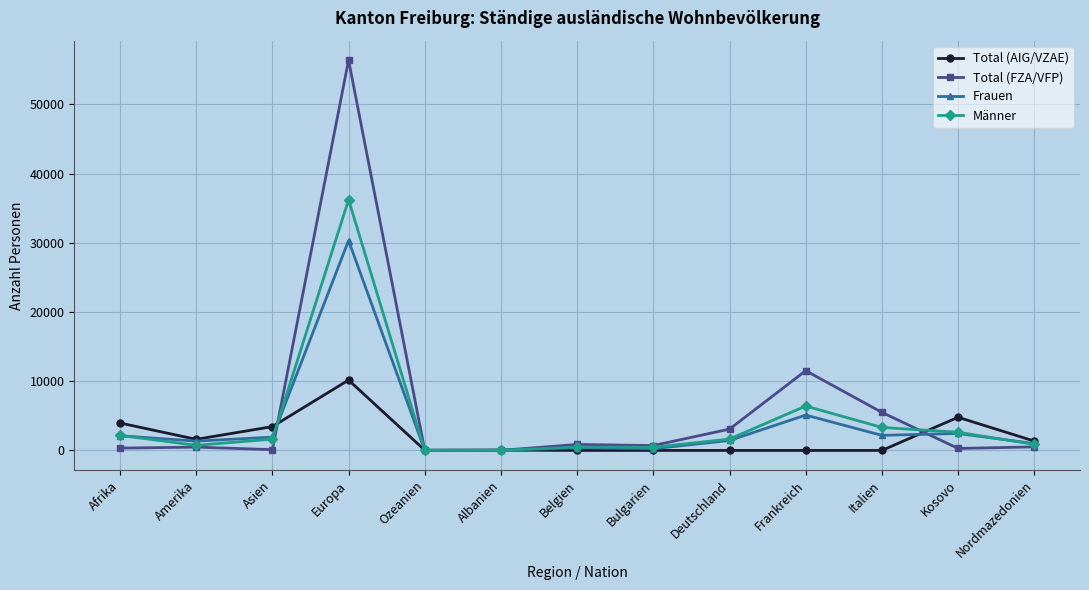

Which category has the highest value across all series?

Europa